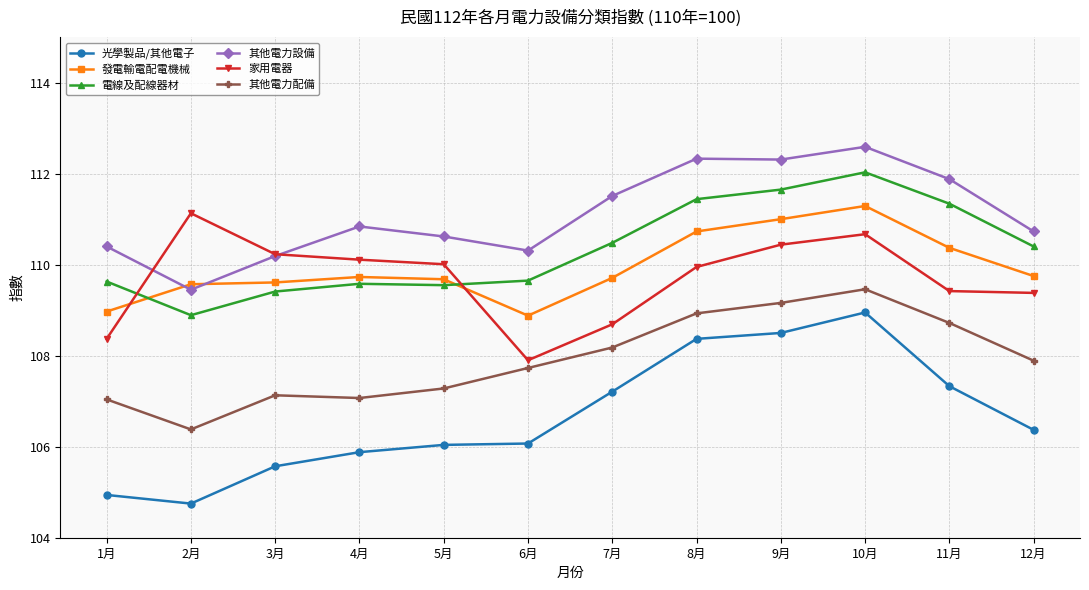

What value does the 電線及配線器材 series have at 2月?

108.9